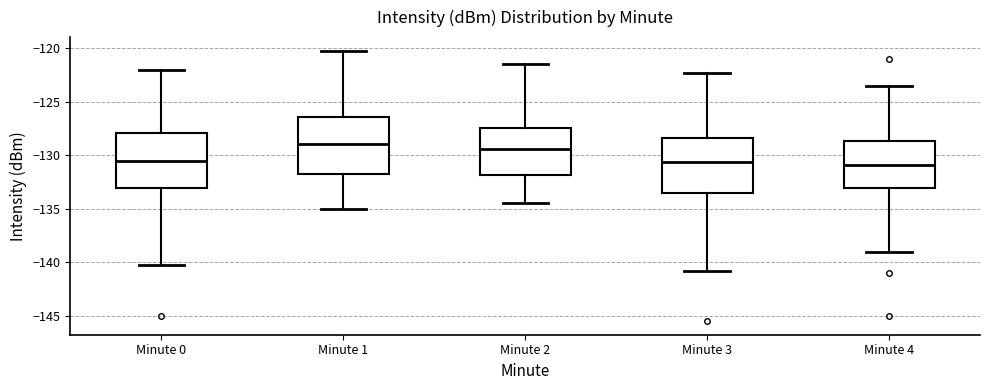

Where does the median line of the box for Minute 3 sit on the y-axis? The values are not printed on the chart, so give them approximately, as read against the axis.

-130.5